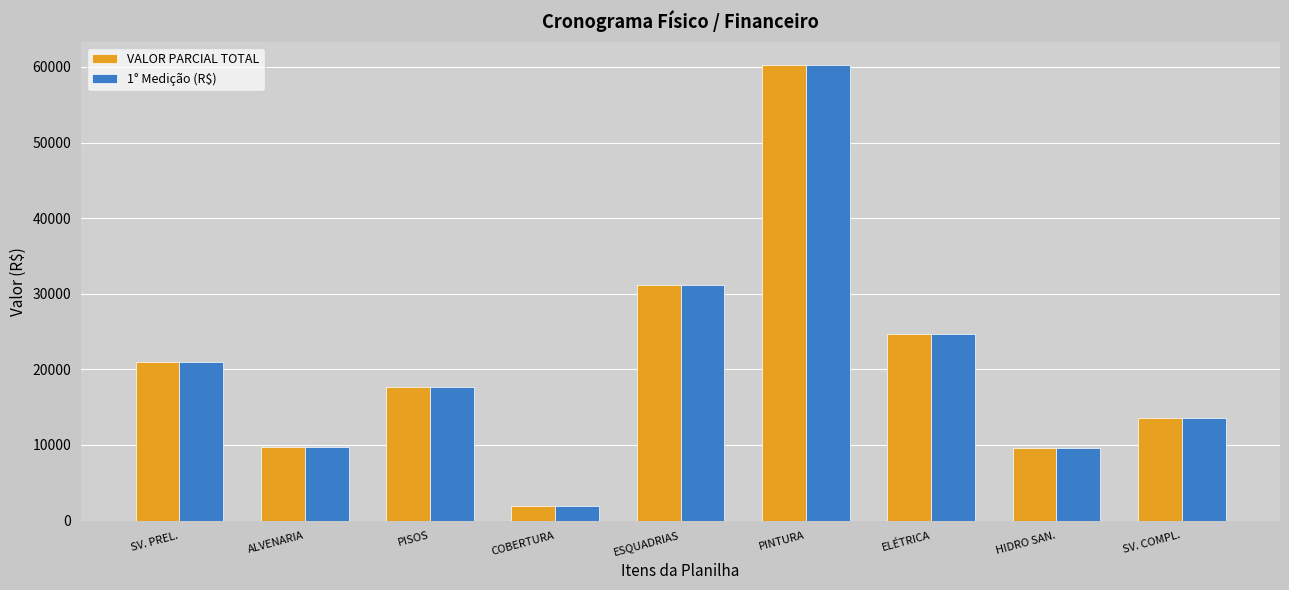

What is the highest value of the VALOR PARCIAL TOTAL series?

60304.6